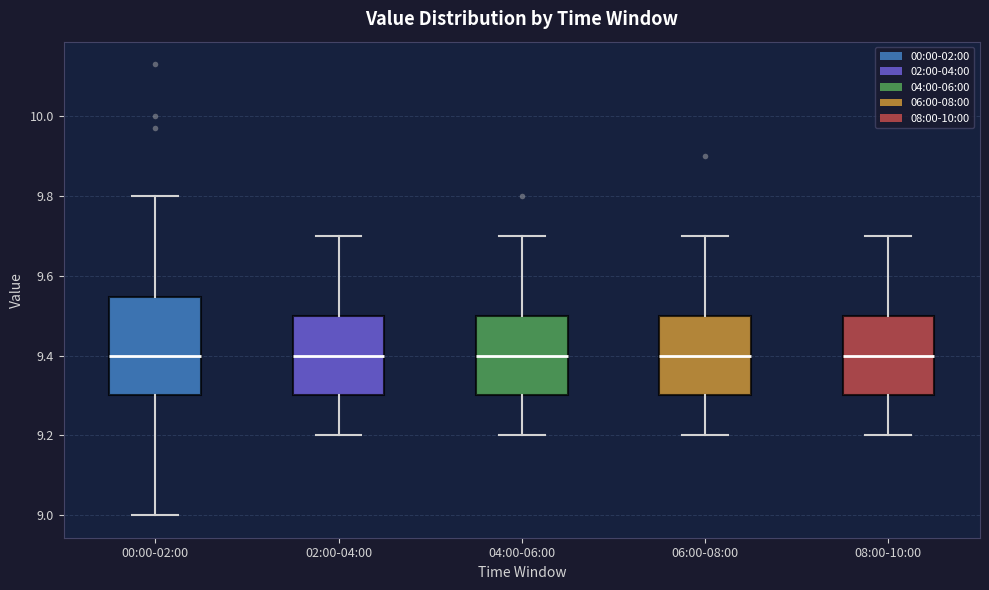

Comparing the boxes themselves (not the whiskers), which one is the tallest?

00:00-02:00